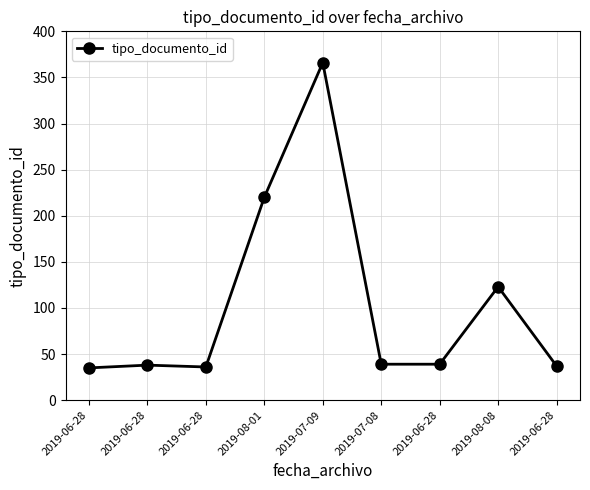

Does the chart have visible grid lines?

Yes